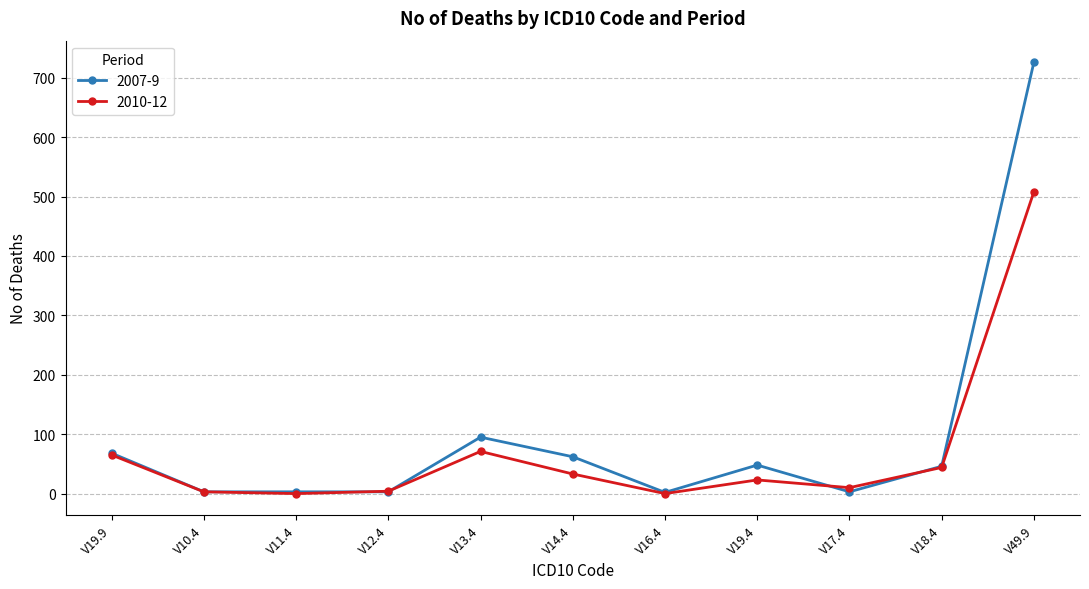

True or false: 2007-9 has more than 0 interior local peaks.

True